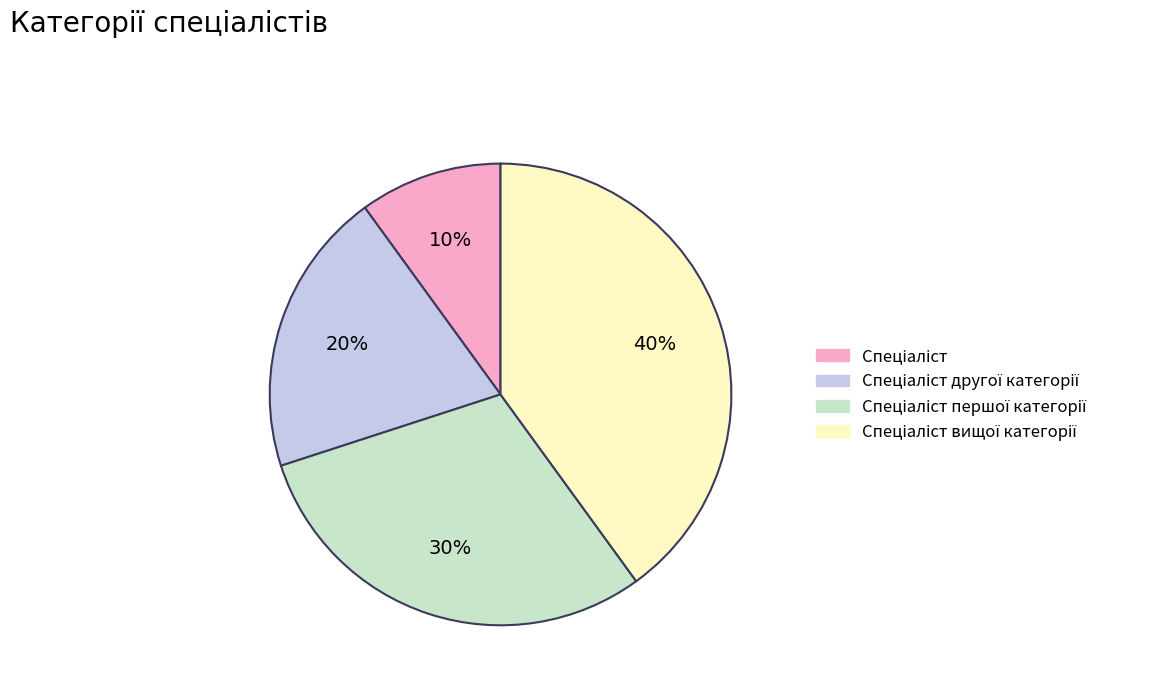

To the nearest percent, what is the average slice percentage?

25%